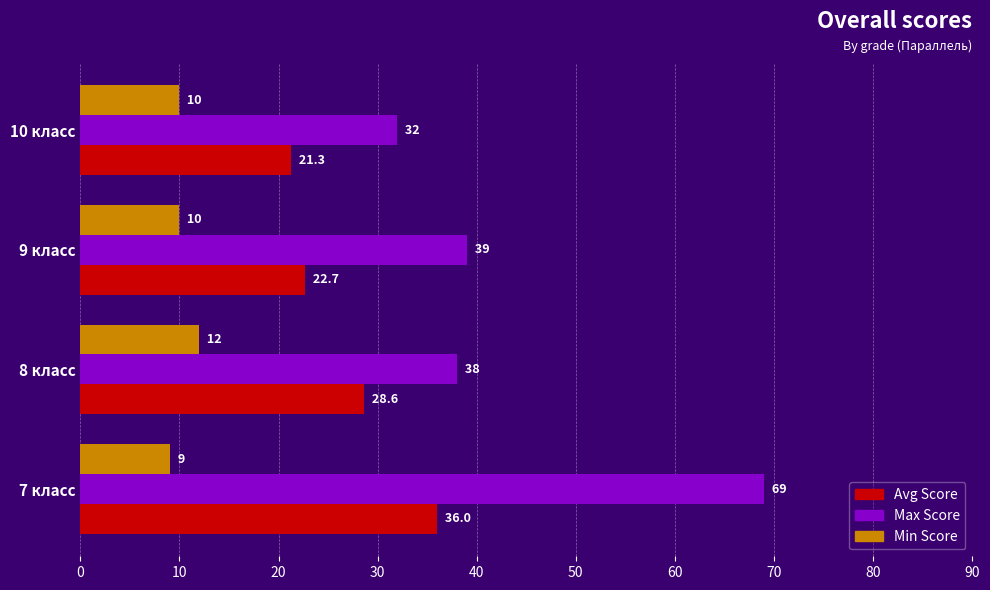

The Avg Score series shows 21.3 at 10 класс. True or false?

True